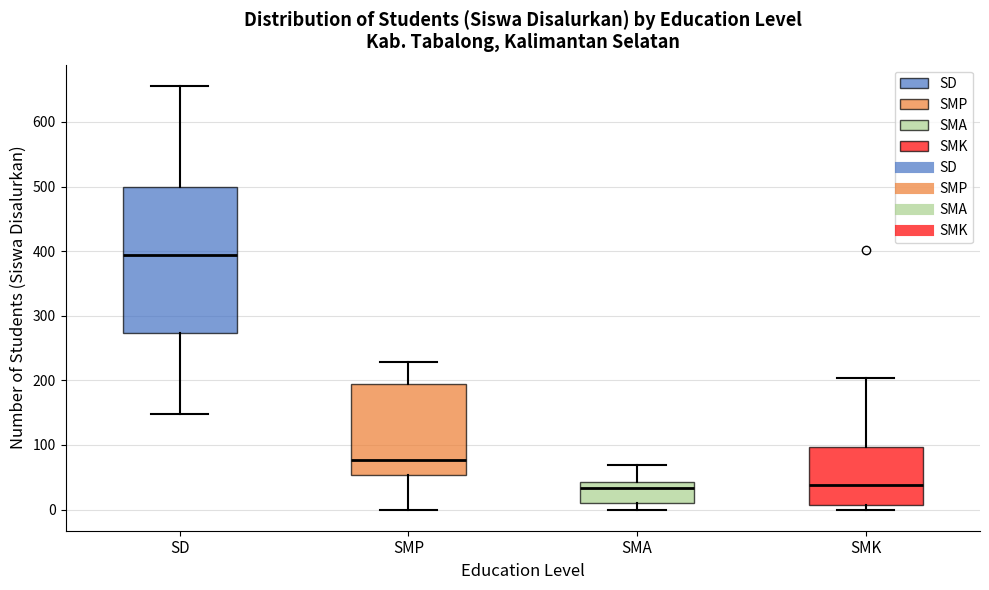

Reading left to right, read every box against the y-axis: the position of its median line, the range the box covers, and the ends of its whiskers. The values are not printed on the chart, so give them approximately, as read against the axis.

SD: median 390, box 270 to 500, whiskers 150 to 660
SMP: median 80, box 50 to 190, whiskers 0 to 230
SMA: median 30, box 10 to 40, whiskers 0 to 70
SMK: median 40, box 10 to 100, whiskers 0 to 200